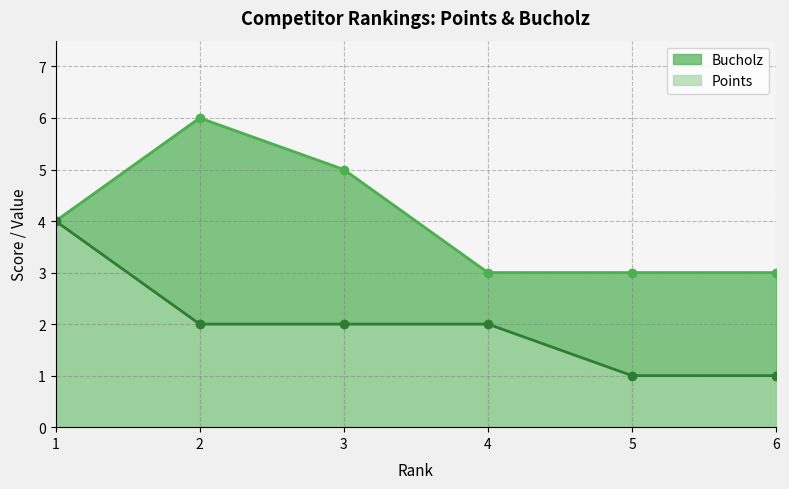

What is the approximate value of Points at 4?

2